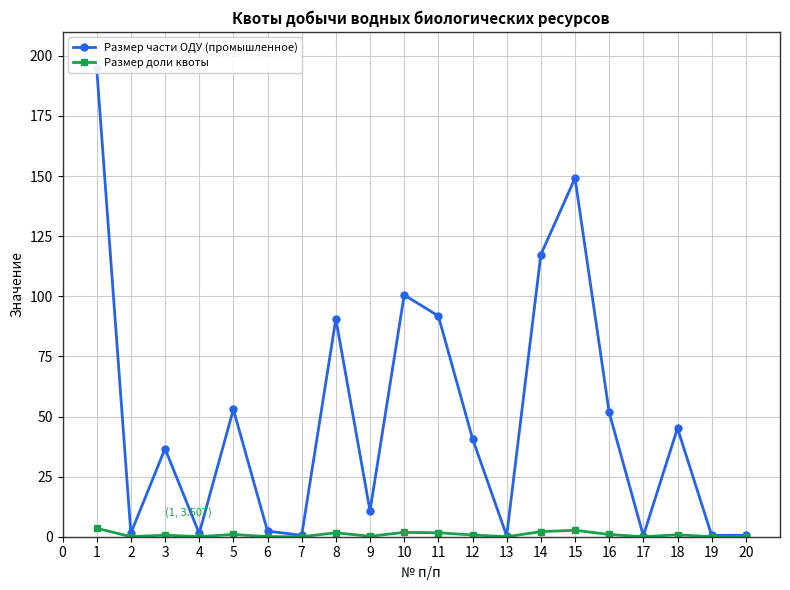

True or false: Размер части ОДУ (промышленное) and Размер доли квоты cross at least once.

False